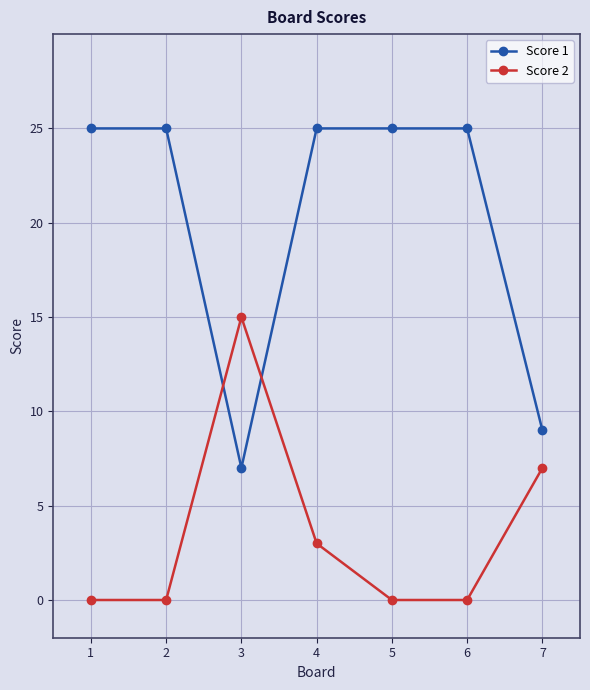

Does the chart have visible grid lines?

Yes